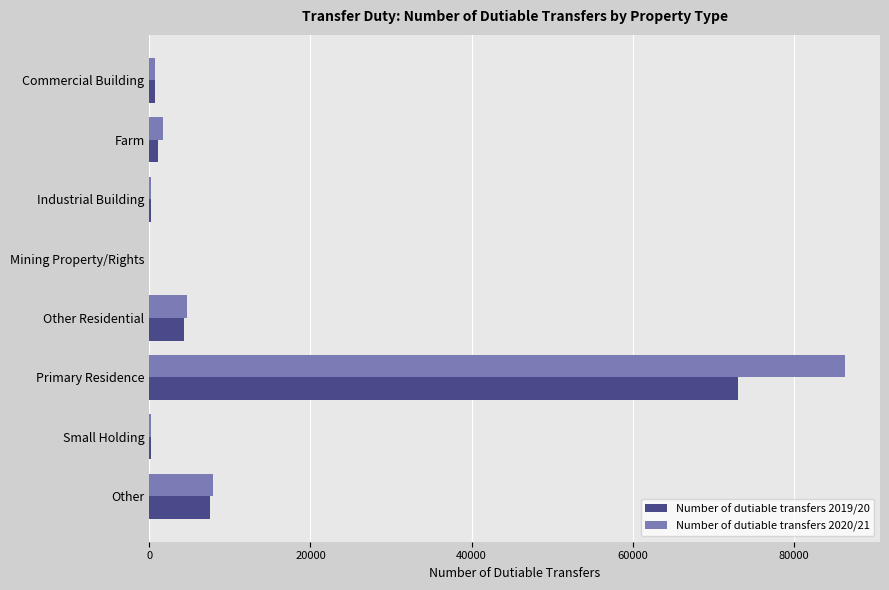

At which category is the sum across all series the highest?

Primary Residence